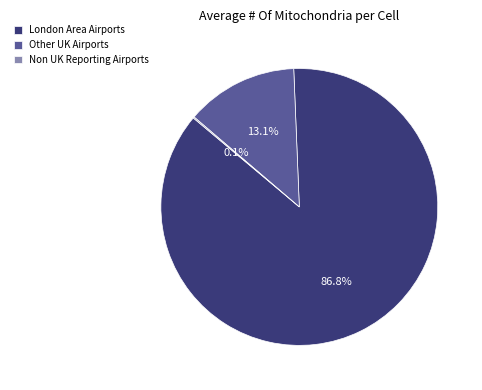

Is there any slice that represents more than half of the pie?

Yes